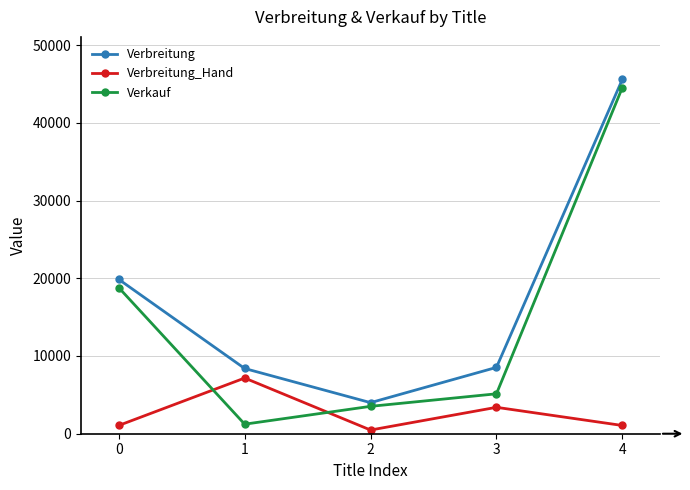

True or false: Verbreitung has more than 2 interior local peaks.

False